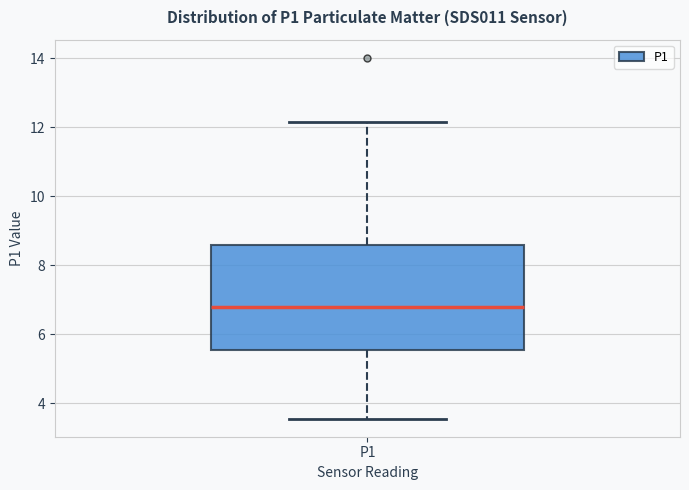

Read this box plot against the y-axis: the position of the median line, the range covered by the box, and the ends of both whiskers. The values are not printed on the chart, so give them approximately, as read against the axis.

median 6.8, box 5.6 to 8.6, whiskers 3.6 to 12.2